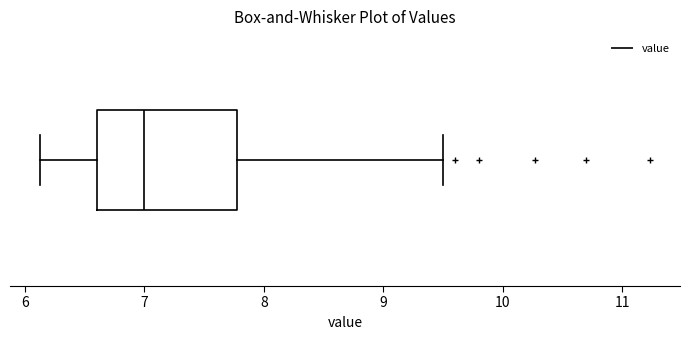

Transcribe this box plot: give where the median line is, the range the box spans, and where the two whiskers end, as read against the x-axis. The values are not printed on the chart, so give them approximately, as read against the axis.

median 7.0, box 6.6 to 7.8, whiskers 6.1 to 9.5